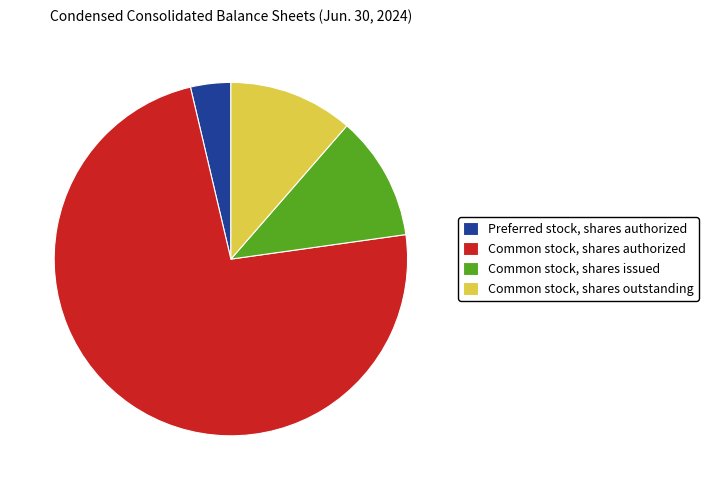

What is the smallest slice in the pie chart?

Preferred stock, shares authorized